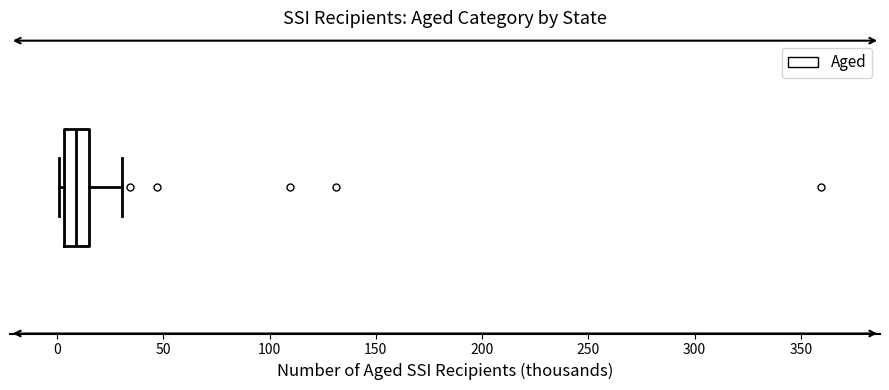

Read this box plot against the x-axis: the position of the median line, the range covered by the box, and the ends of both whiskers. The values are not printed on the chart, so give them approximately, as read against the axis.

median 10, box 5 to 15, whiskers 0 to 30